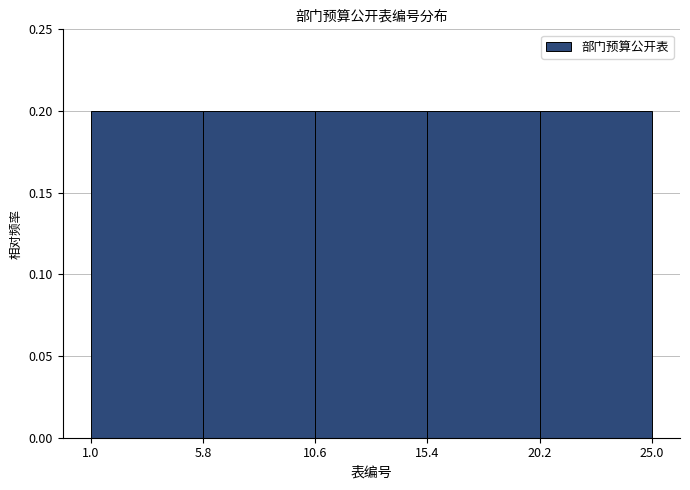

Reading left to right, transcribe this chart: for each bar, give the range it covers on the x-axis and its height. The values are not printed on the chart, so give them approximately, as read against the axis.

1.0 to 5.8: 0.2
5.8 to 10.6: 0.2
10.6 to 15.4: 0.2
15.4 to 20.2: 0.2
20.2 to 25.0: 0.2